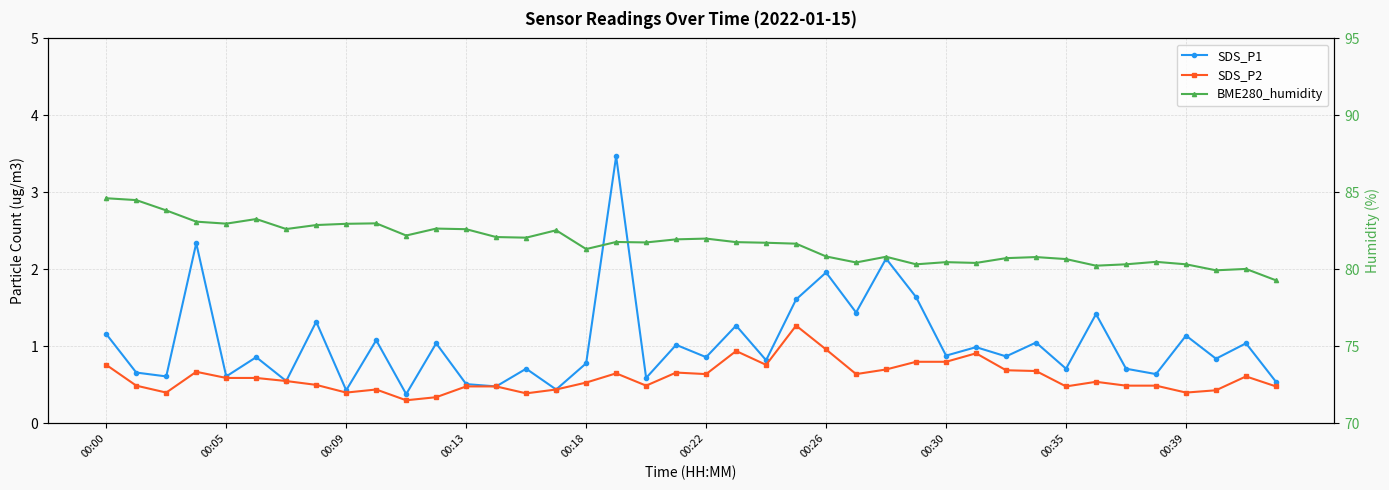

Rank the series by their maximum value, from lowest to highest.

SDS_P2, SDS_P1, BME280_humidity